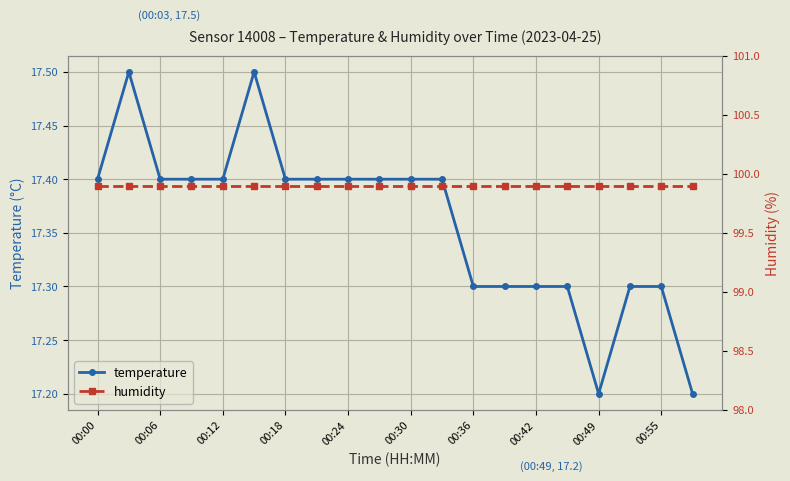

Which series has the largest total across all categories?

humidity